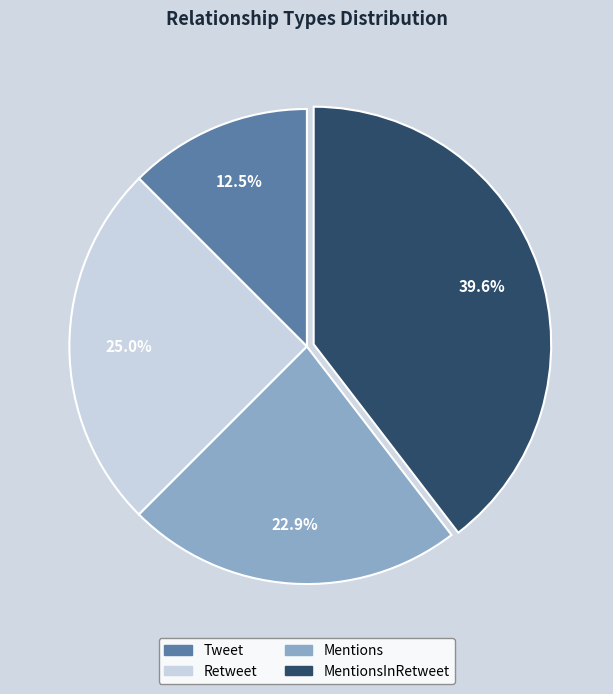

Rank the categories by value from lowest to highest.

Tweet, Mentions, Retweet, MentionsInRetweet